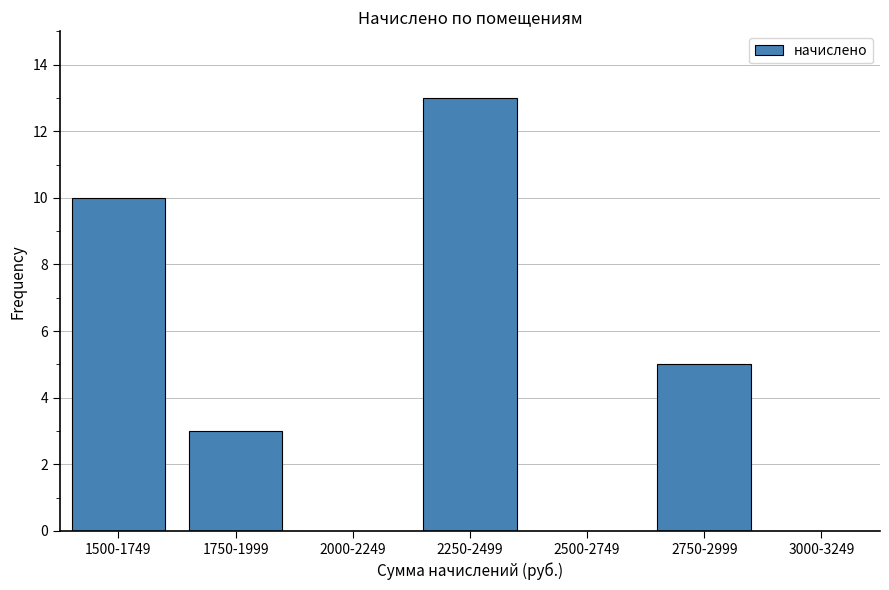

Reading left to right, extract all data points from this chart.

1500-1749=10	1750-1999=3	2000-2249=0	2250-2499=13	2500-2749=0	2750-2999=5	3000-3249=0